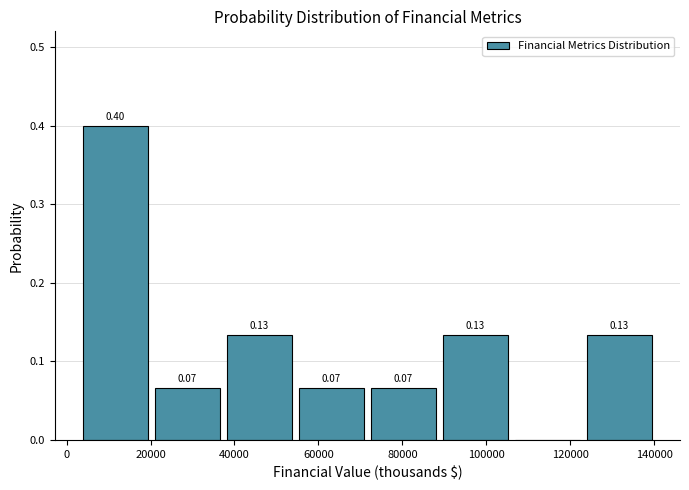

Which range on the x-axis has the tallest bar?

4000 to 22000